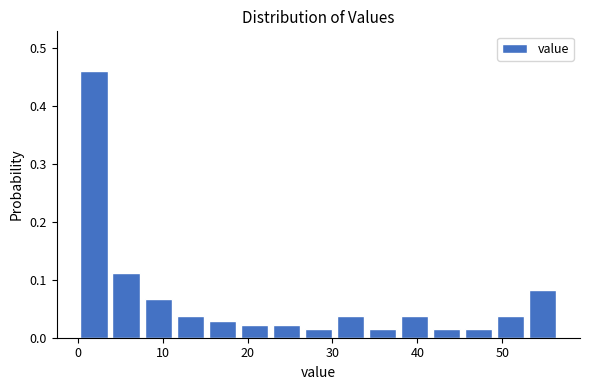

Around what value on the x-axis is the tallest bar? Give the approximate position of its centre, as read against the axis.

2